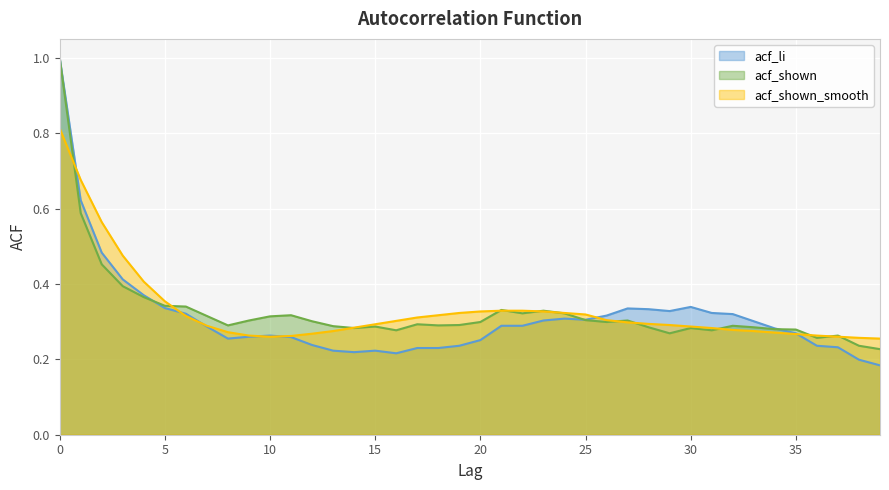

Is the value of acf_li at 9 greater than the value of acf_shown_smooth at 5?

No